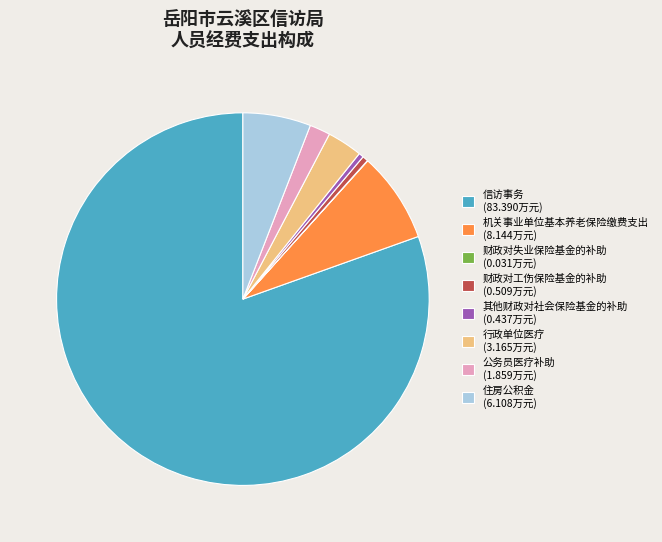

Which has a higher value, 行政单位医疗 (3.165万元) or 信访事务 (83.390万元)?

信访事务 (83.390万元)